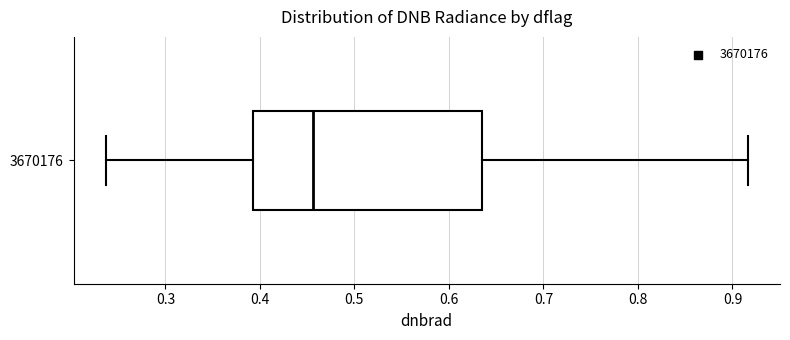

Transcribe this box plot: give where the median line is, the range the box spans, and where the two whiskers end, as read against the x-axis. The values are not printed on the chart, so give them approximately, as read against the axis.

median 0.46, box 0.39 to 0.63, whiskers 0.24 to 0.92